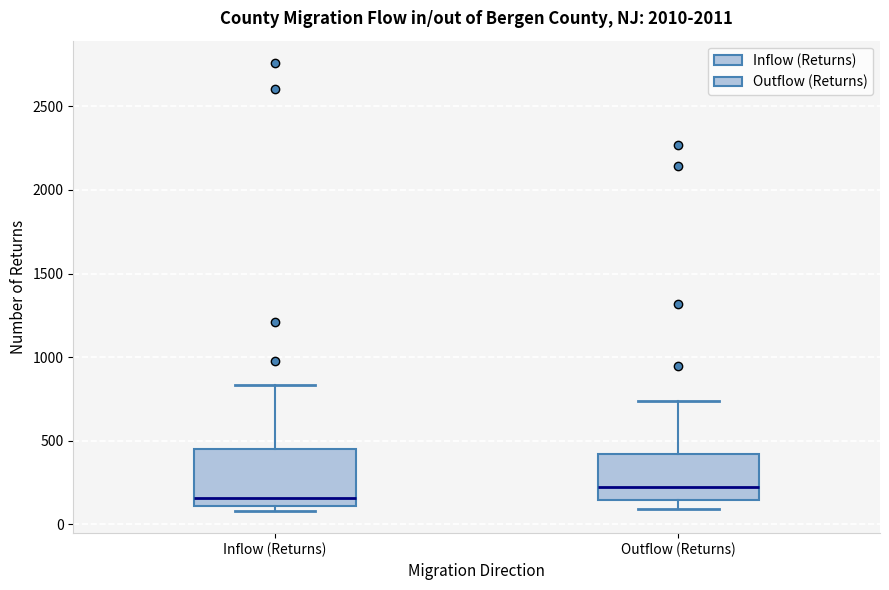

Which box's median line is the lowest?

Inflow (Returns)